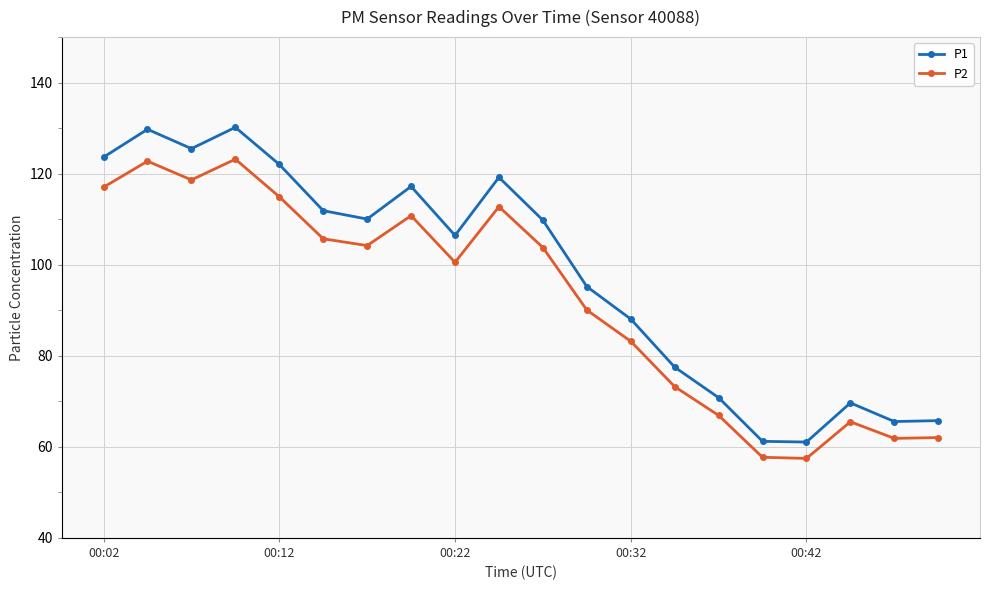

Which series has the largest range (max minus min)?

P1